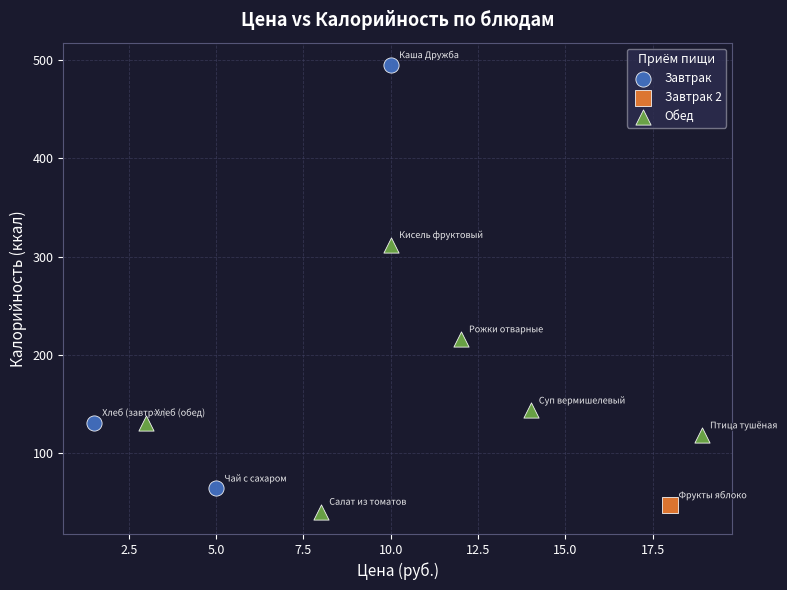

What are all the series names shown in the legend?

Завтрак, Завтрак 2, Обед